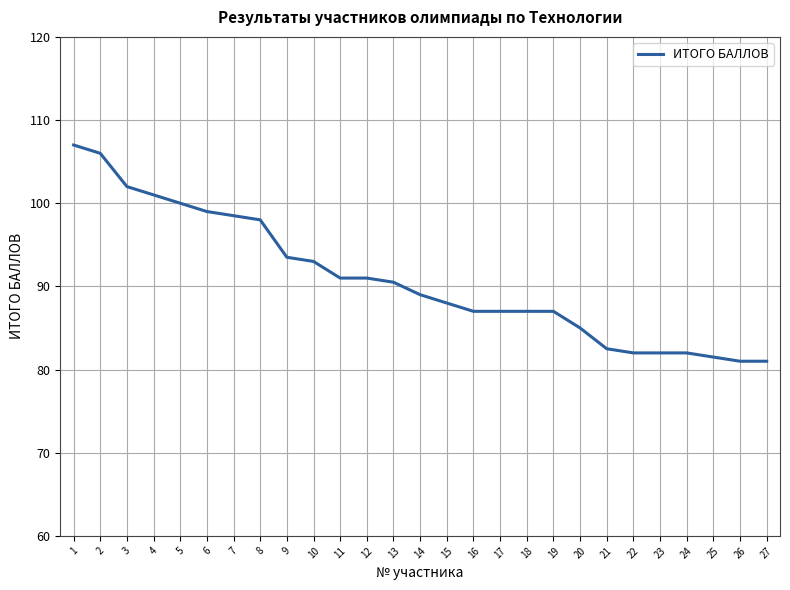

What is the average value?

90.8